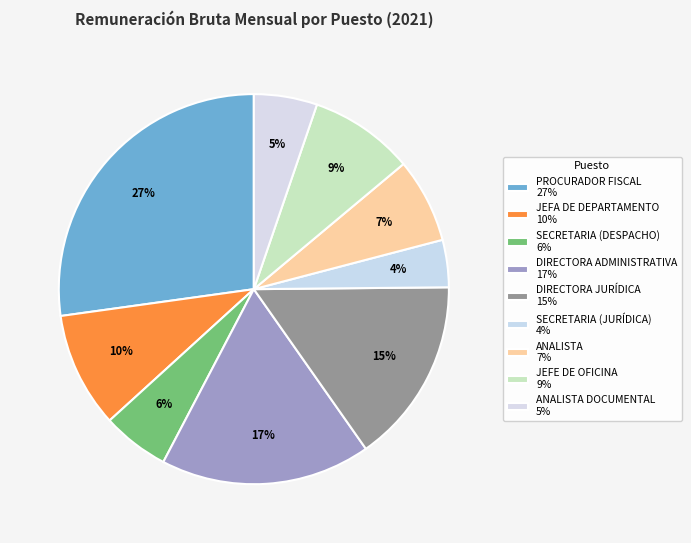

Count the number of slices in the pie.

9